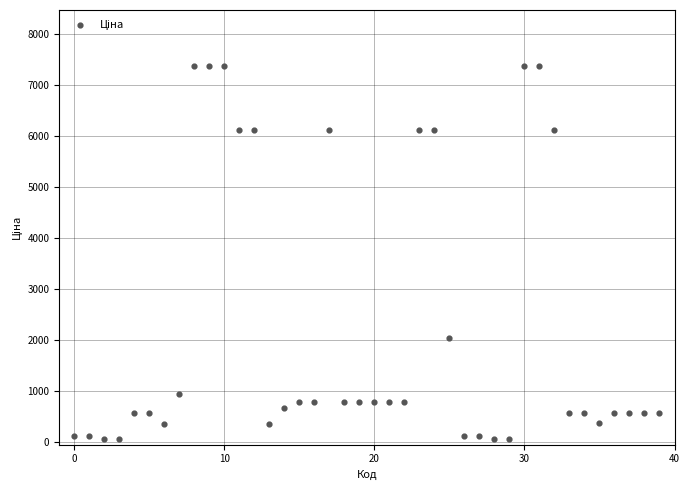

What is the range of Y values (max minus min)?

7304.9